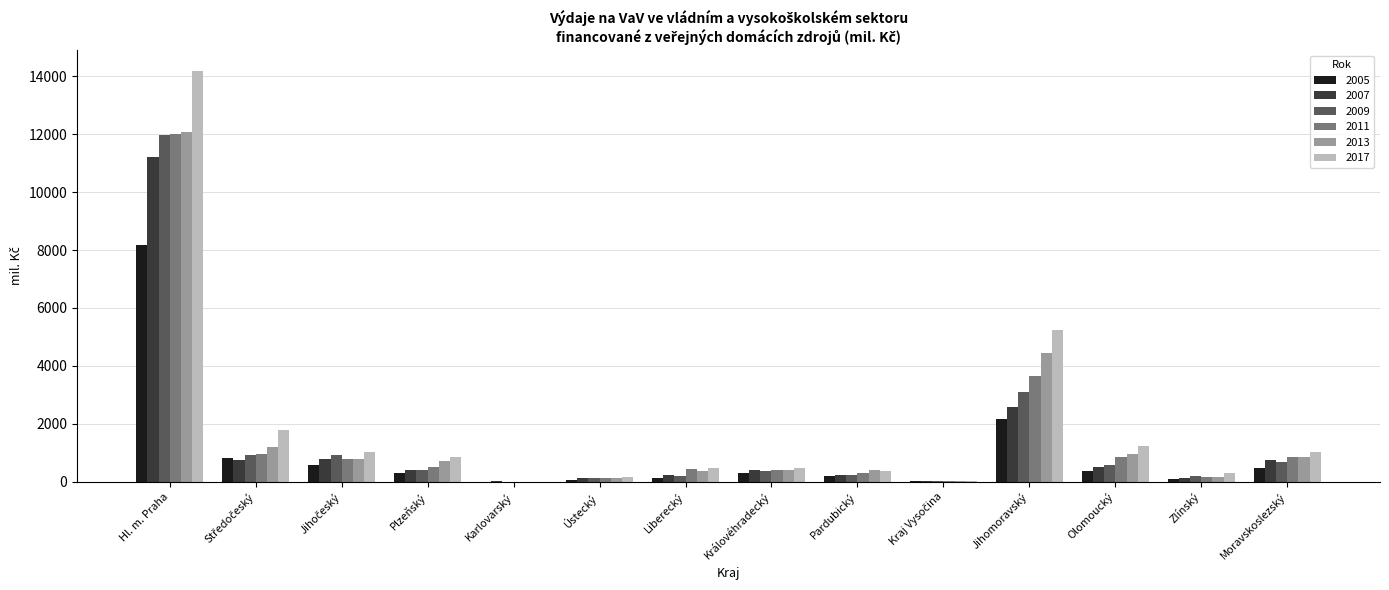

True or false: 2007 has a value of 110.2 at Ústecký.

True